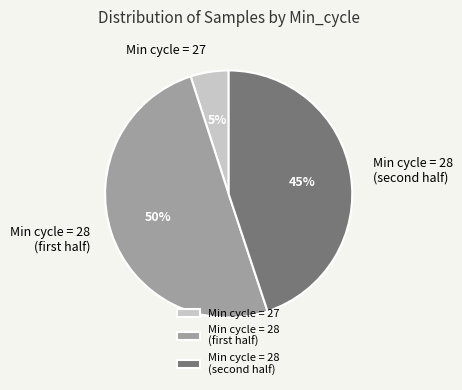

Does Min cycle = 27 account for over 50% of the chart?

No